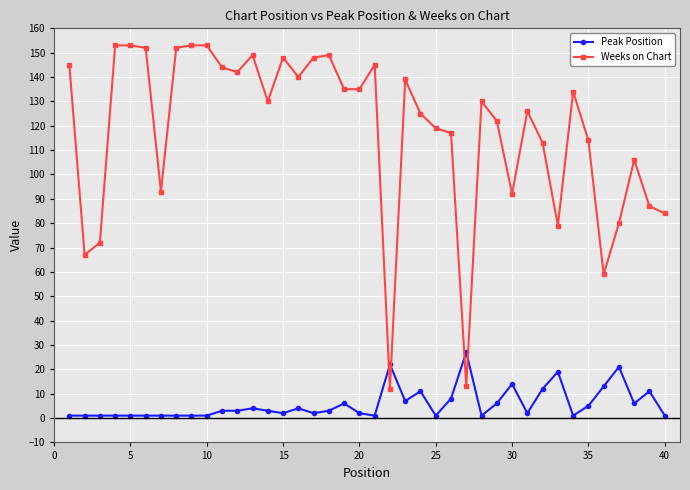

Which series has the largest total across all categories?

Weeks on Chart